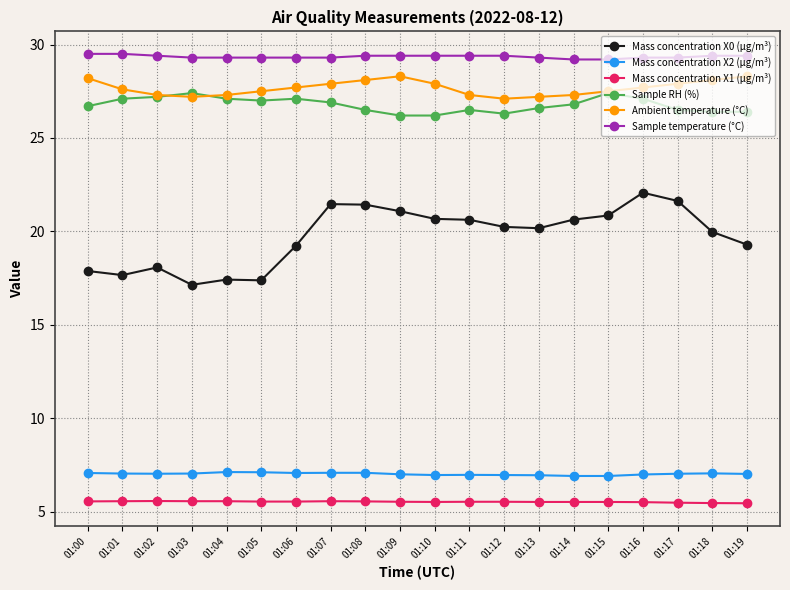

What is the difference between the second highest and minimum values in the Mass concentration X1 (μg/m³) series?

0.1